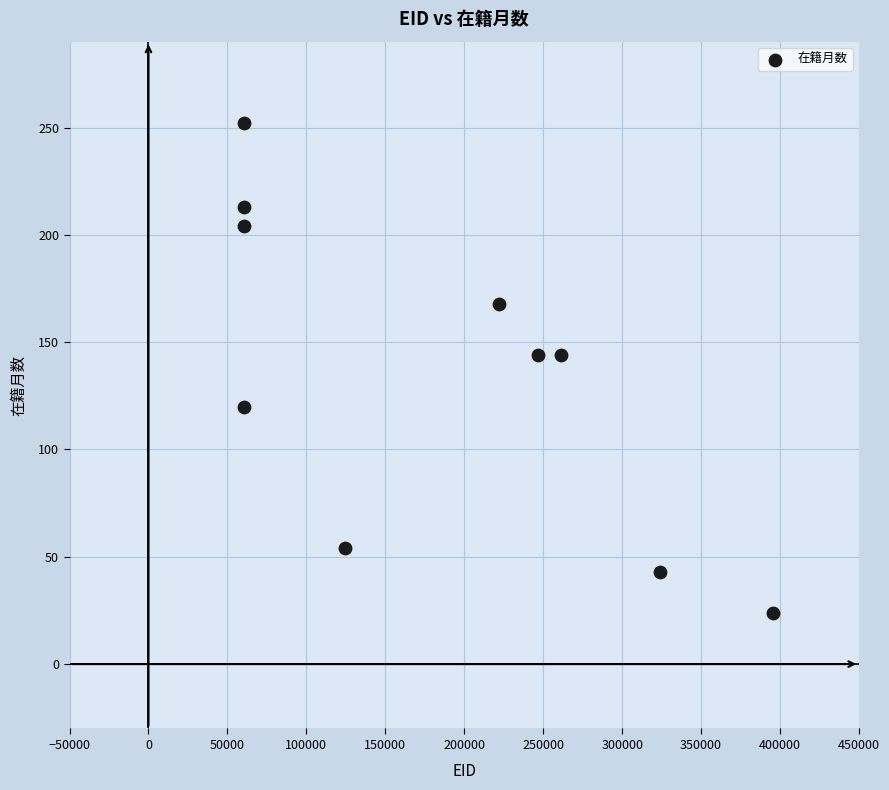

What is the average Y value?

137